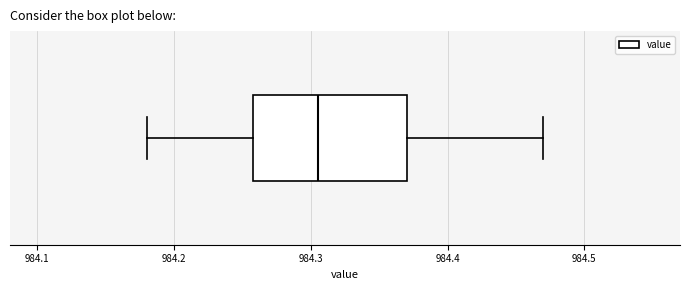

Where does the median line of the box sit on the x-axis? The values are not printed on the chart, so give them approximately, as read against the axis.

984.31